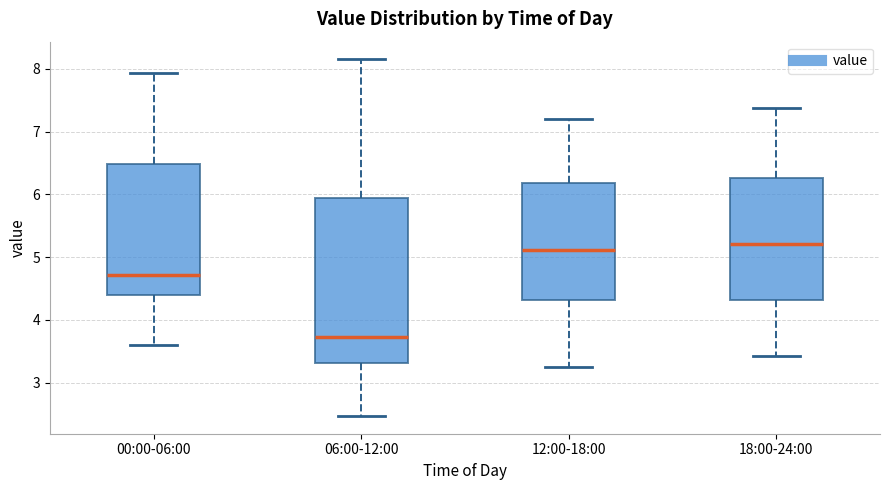

Reading left to right, transcribe this box plot: for each box, give where its median line is, the range the box spans, and where its two whiskers end, as read against the y-axis. The values are not printed on the chart, so give them approximately, as read against the axis.

00:00-06:00: median 4.7, box 4.4 to 6.5, whiskers 3.6 to 7.9
06:00-12:00: median 3.7, box 3.3 to 5.9, whiskers 2.5 to 8.2
12:00-18:00: median 5.1, box 4.3 to 6.2, whiskers 3.3 to 7.2
18:00-24:00: median 5.2, box 4.3 to 6.3, whiskers 3.4 to 7.4